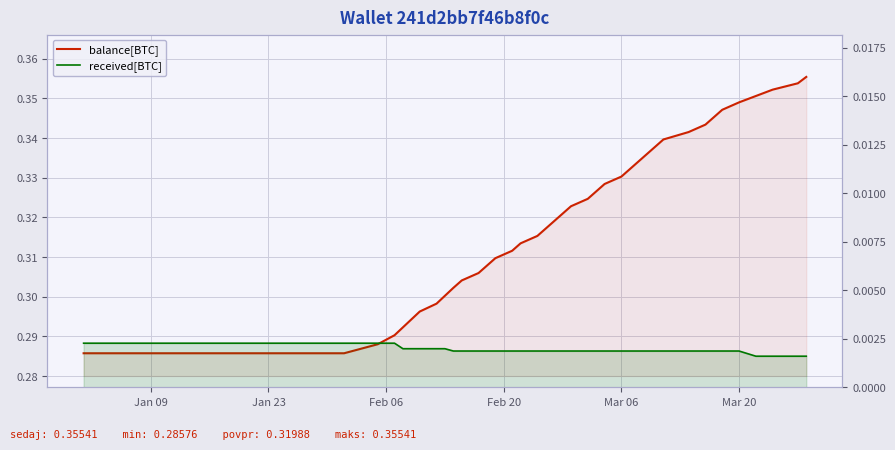

How many distinct data groups are displayed?

2